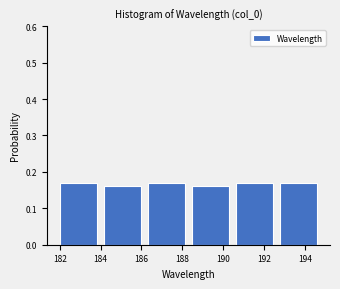

Reading left to right, transcribe this chart: for each bar, give the range it covers on the x-axis and its height. Neither the bar edges nor the heights are printed on the chart, so give them approximately, as read against the axes.

181.8 to 184.0: 0.17
184.0 to 186.2: 0.16
186.2 to 188.4: 0.17
188.4 to 190.4: 0.16
190.4 to 192.6: 0.17
192.6 to 194.8: 0.17